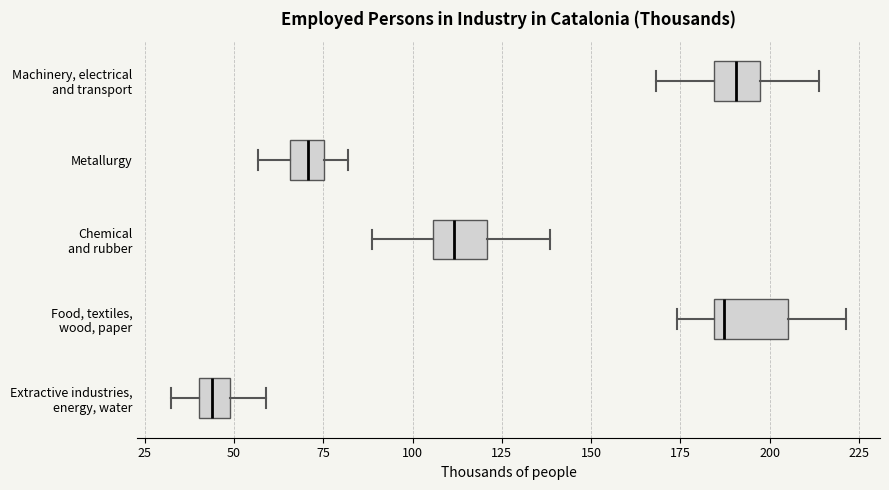

Reading bottom to top, transcribe this box plot: for each box, give where its median line is, the range the box spans, and where its two whiskers end, as read against the x-axis. The values are not printed on the chart, so give them approximately, as read against the axis.

Extractive industries, energy, water: median 45, box 40 to 50, whiskers 30 to 60
Food, textiles, wood, paper: median 185 (just right of the box's left edge), box 185 to 205, whiskers 175 to 220
Chemical and rubber: median 110, box 105 to 120, whiskers 90 to 140
Metallurgy: median 70, box 65 to 75, whiskers 55 to 80
Machinery, electrical and transport: median 190, box 185 to 195, whiskers 170 to 215